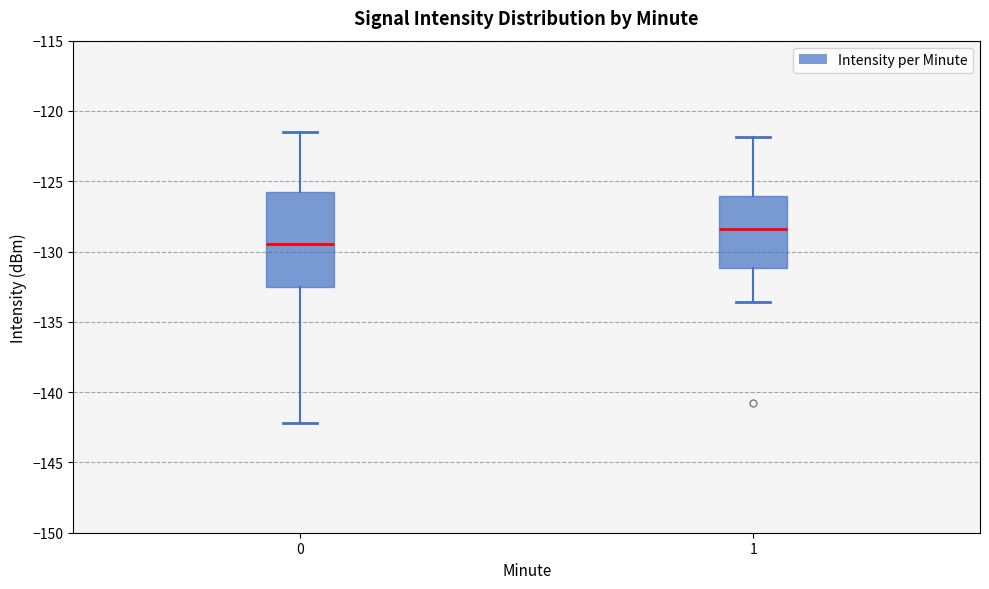

Which box's median line is the lowest?

0